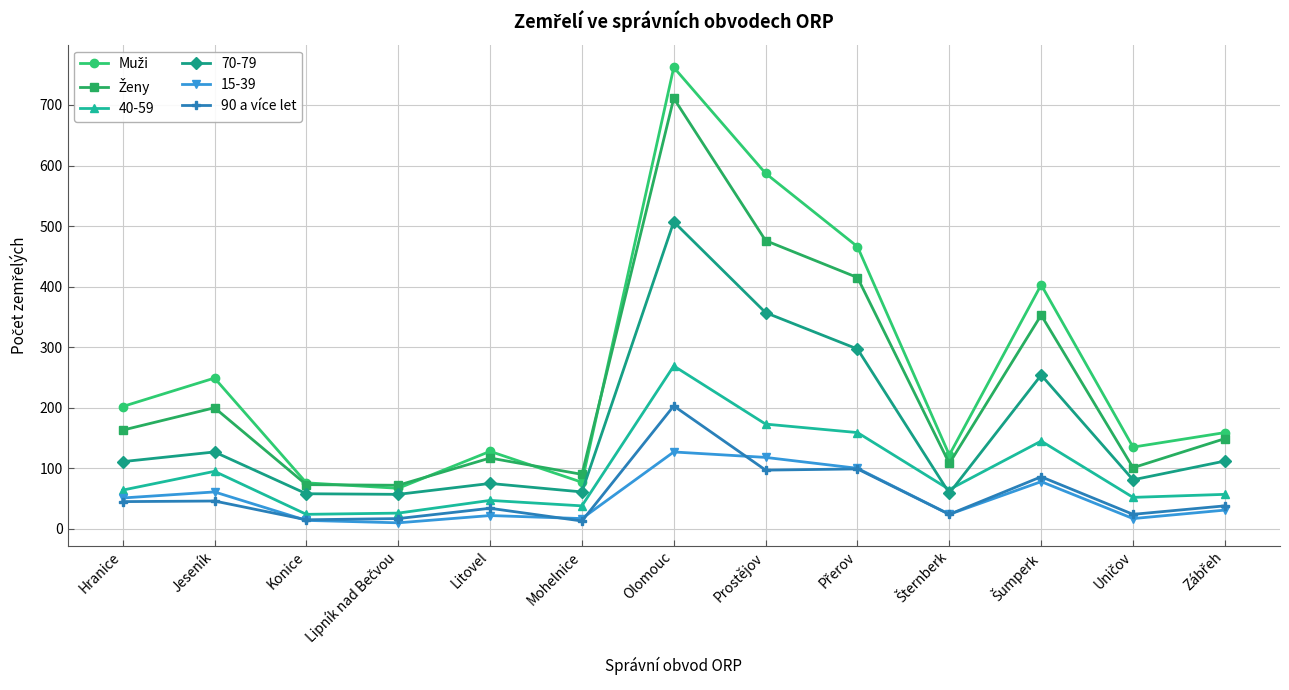

What is the spread (max minus min) of values at Prostějov?

490